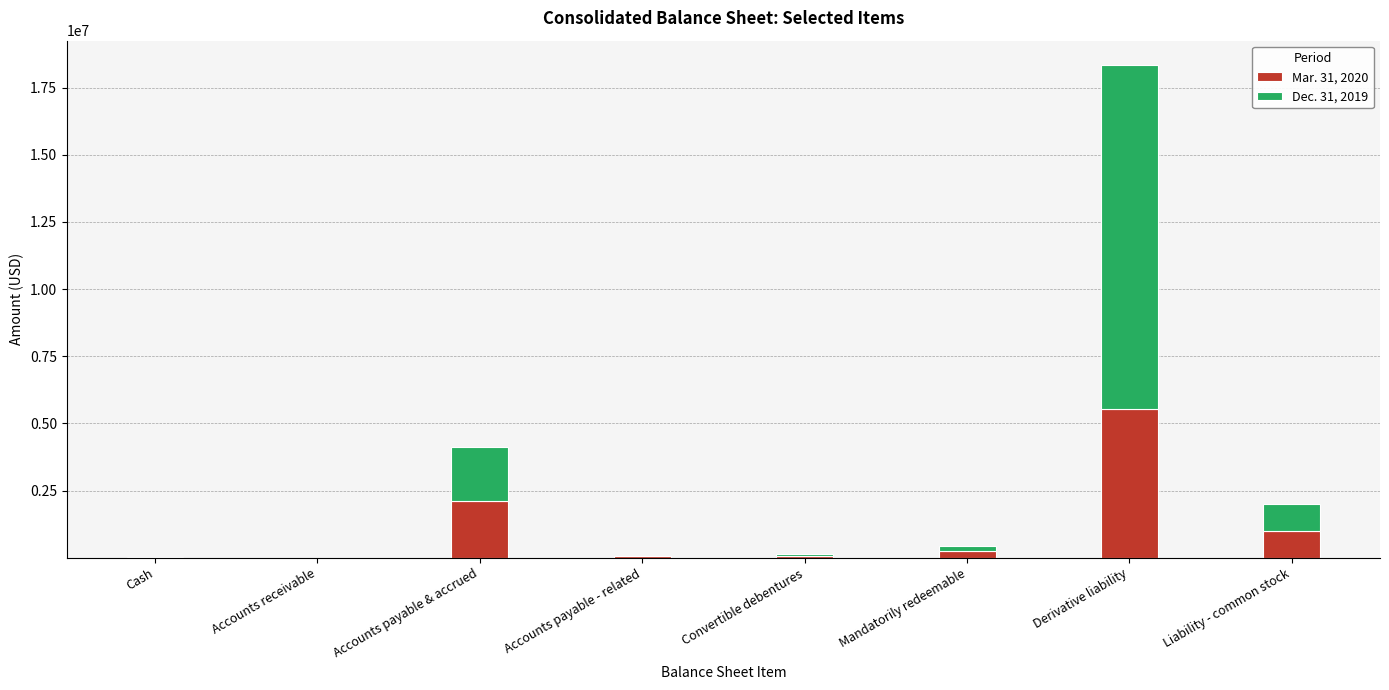

At which category is the sum across all series the highest?

Derivative liability